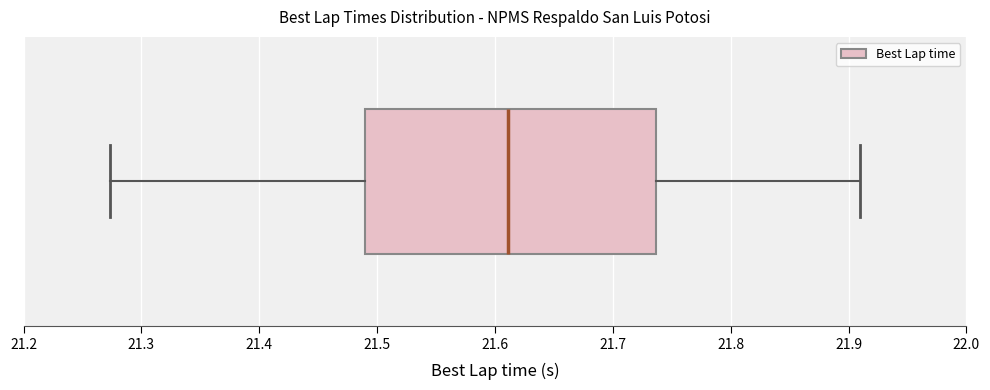

Transcribe this box plot: give where the median line is, the range the box spans, and where the two whiskers end, as read against the x-axis. The values are not printed on the chart, so give them approximately, as read against the axis.

median 21.61, box 21.49 to 21.74, whiskers 21.27 to 21.91